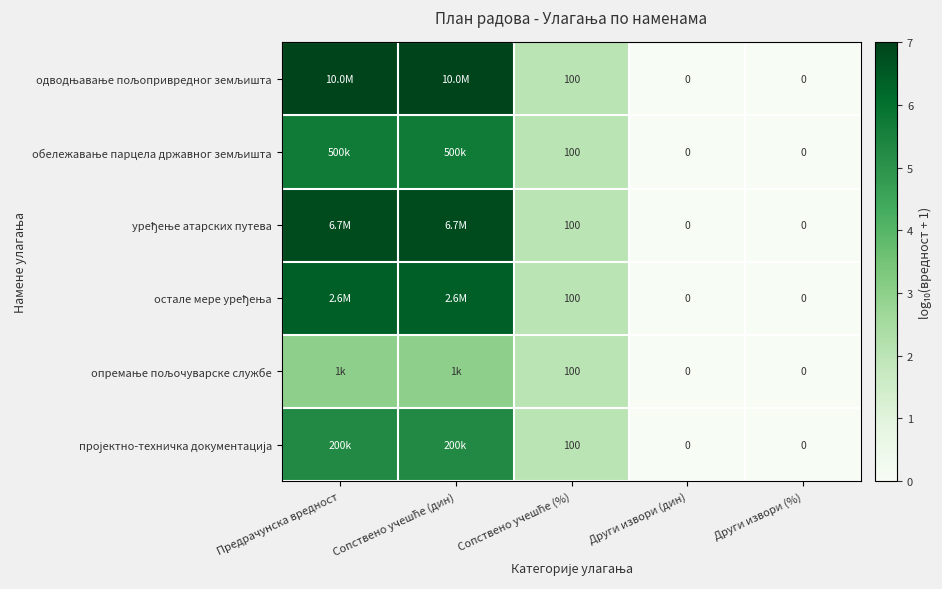

The остале мере уређења series shows 0.0 at Други извори (%). True or false?

True